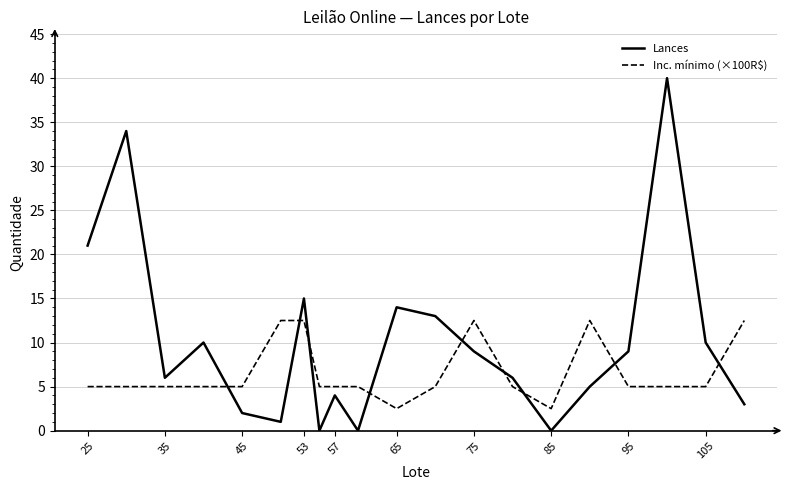

List the series in order of their peak value, lowest first.

Inc. mínimo (×100R$), Lances